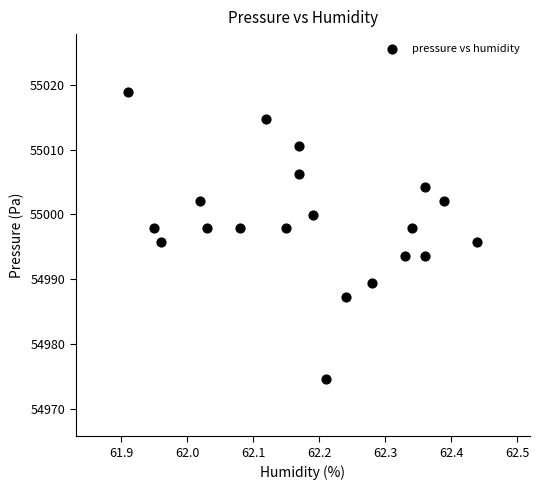

What is the range of Y values (max minus min)?

44.3